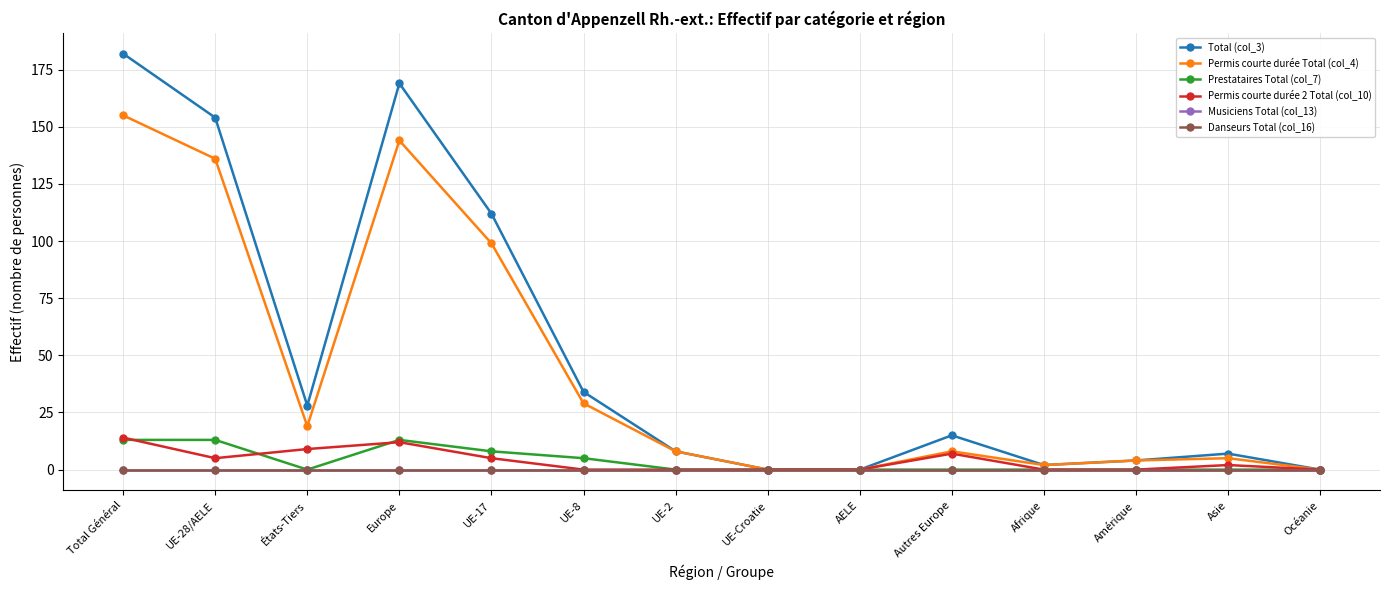

How many intersections are there between Permis courte durée 2 Total (col_10) and Prestataires Total (col_7)?

3